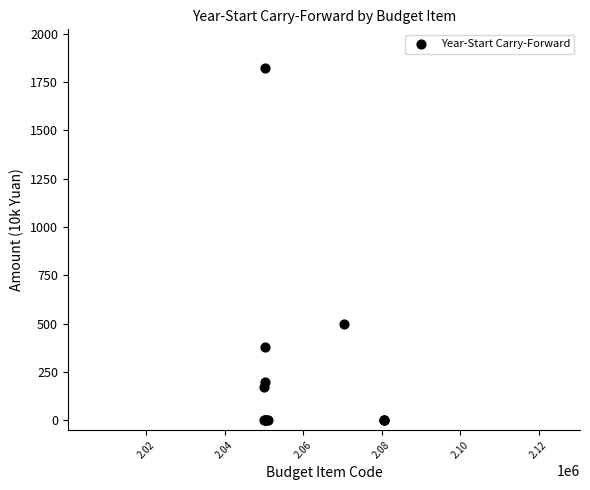

What Y value in the scatter plot is closest to 911?

500.0